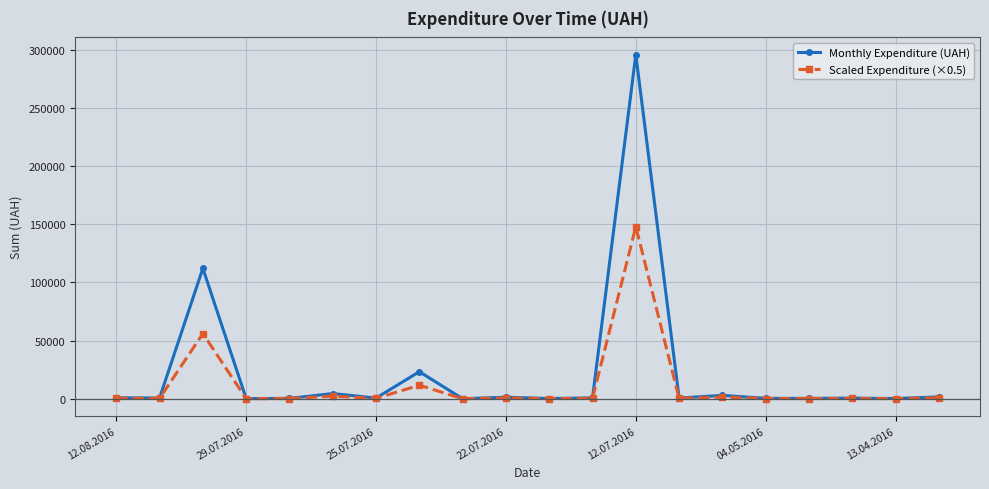

At how many categories does at least one series exceed 106452?

2